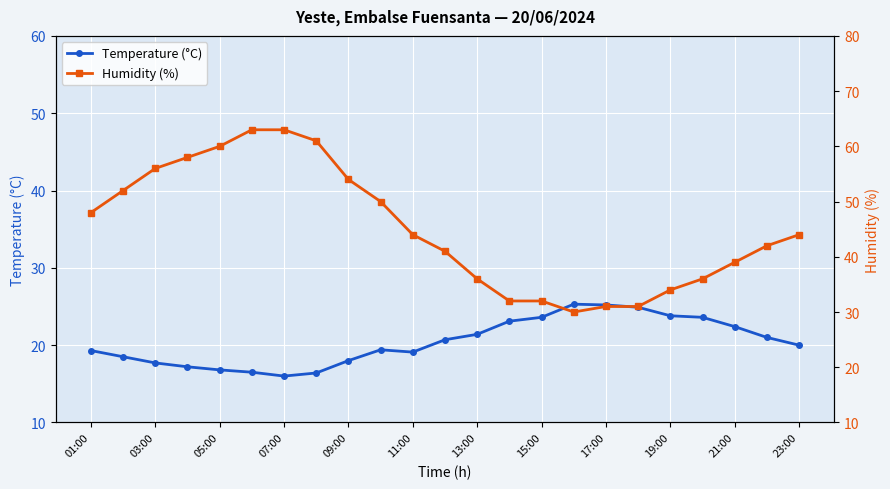

Is this an area chart (filled region under the line)?

No